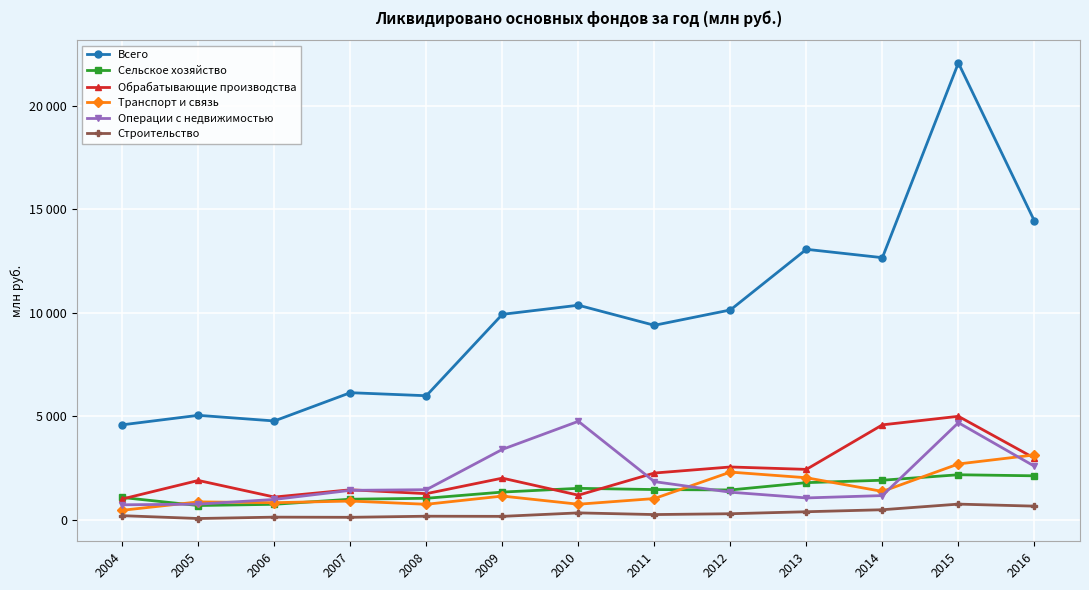

Reading left to right, transcribe all the data shown in this chart.

Всего: 4583	5042	4769	6136	5989	9925	10366	9395	10137	13070	12665	22081	14441
Сельское хозяйство: 1068	680	739	985	1030	1330	1511	1452	1433	1786	1903	2168	2117
Обрабатывающие производства: 996	1892	1090	1441	1254	2004	1180	2251	2544	2428	4581	4994	2971
Транспорт и связь: 450	856	817	896	740	1137	743	1017	2297	2023	1362	2690	3126
Операции с недвижимостью: 715	746	974	1414	1445	3394	4752	1835	1324	1047	1161	4685	2581
Строительство: 189	52	118	110	163	156	324	243	283	379	476	748	650